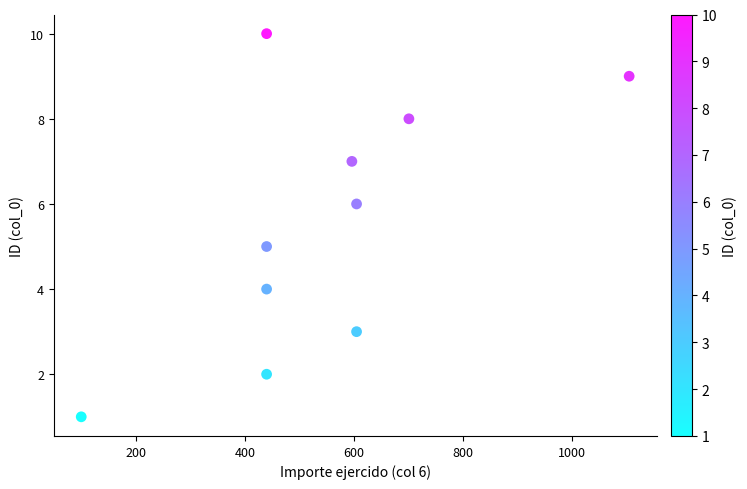

What is the average Y value?

6